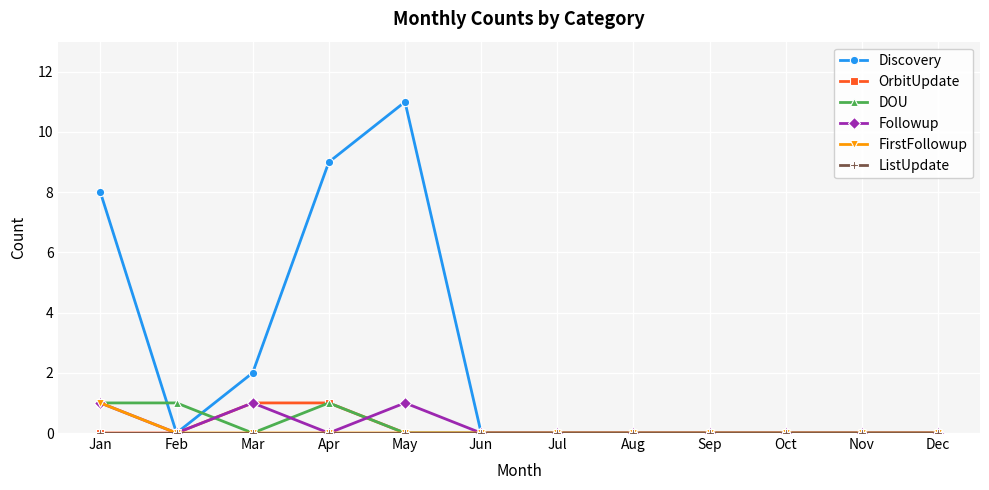

How many Followup values are between 0 and 1?

12